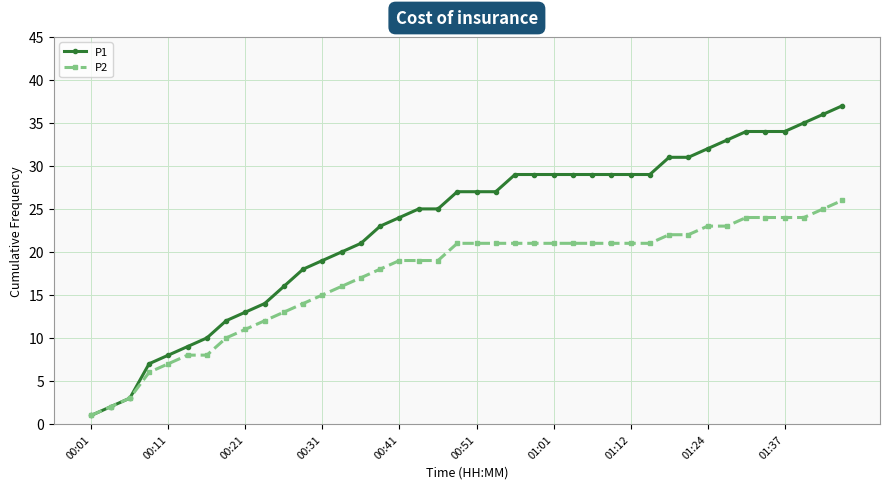

Rank the series by their maximum value, from lowest to highest.

P2, P1